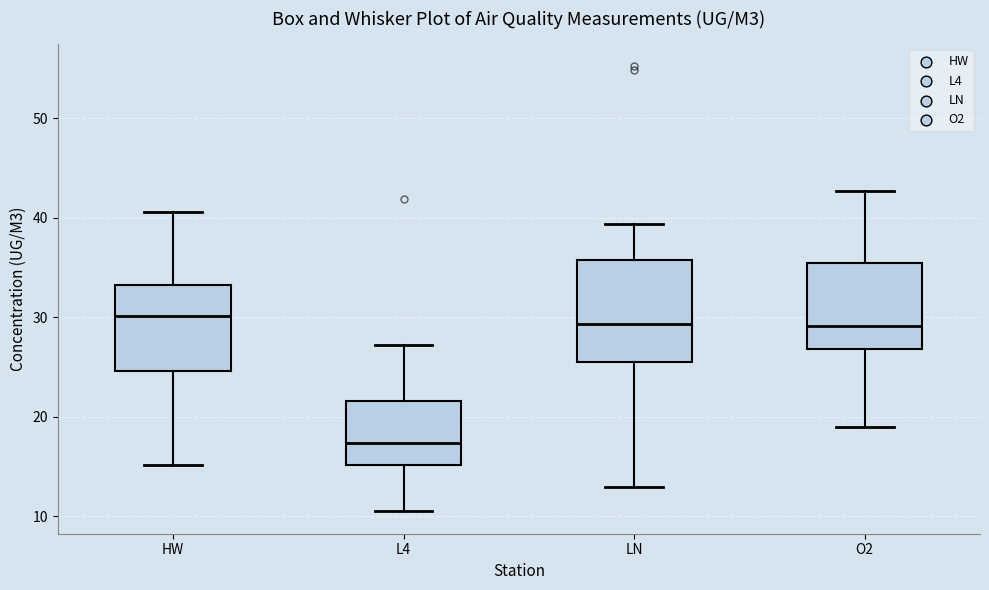

Reading left to right, read every box against the y-axis: the position of its median line, the range the box covers, and the ends of its whiskers. The values are not printed on the chart, so give them approximately, as read against the axis.

HW: median 30, box 25 to 33, whiskers 15 to 41
L4: median 17, box 15 to 22, whiskers 11 to 27
LN: median 29, box 26 to 36, whiskers 13 to 39
O2: median 29, box 27 to 36, whiskers 19 to 43